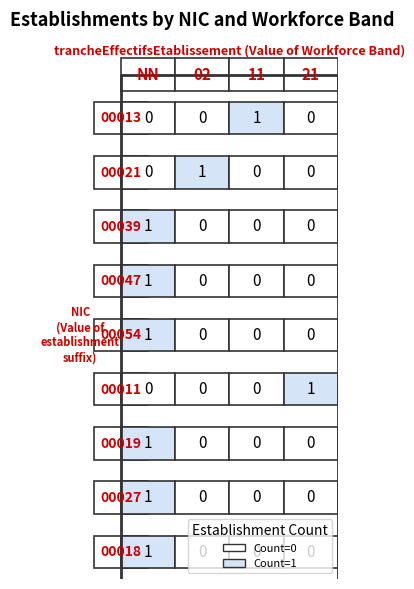

Which series has the largest range (max minus min)?

00013